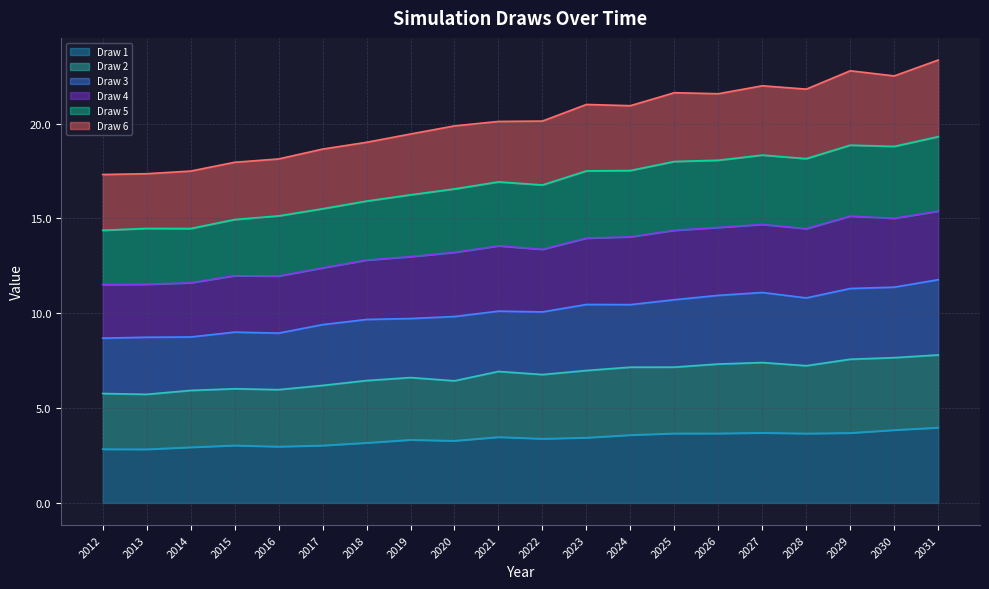

True or false: Draw 1 has more than 0 points higher than both neighbors.

True